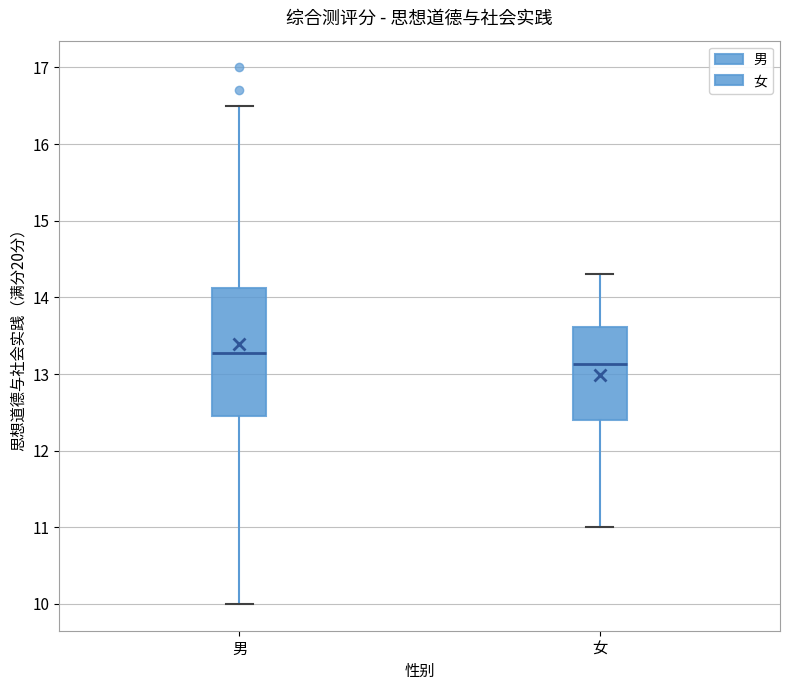

Reading left to right, transcribe this box plot: for each box, give where its median line is, the range the box spans, and where its two whiskers end, as read against the y-axis. The values are not printed on the chart, so give them approximately, as read against the axis.

男: median 13.3, box 12.5 to 14.1, whiskers 10.0 to 16.5
女: median 13.1, box 12.4 to 13.6, whiskers 11.0 to 14.3